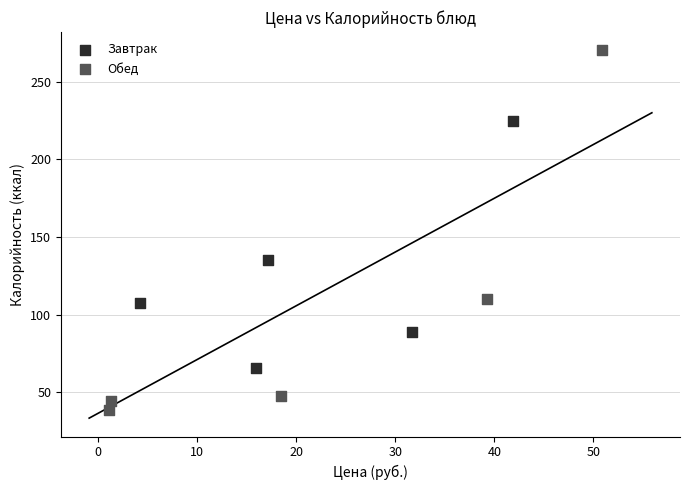

Which series reaches the minimum Y coordinate?

Обед